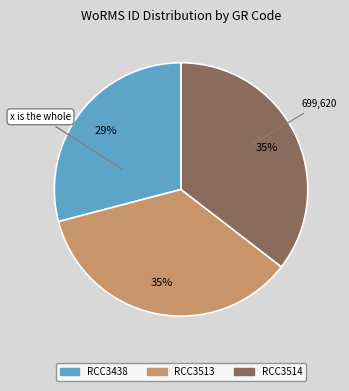

Which has a higher value, RCC3514 or RCC3438?

RCC3514